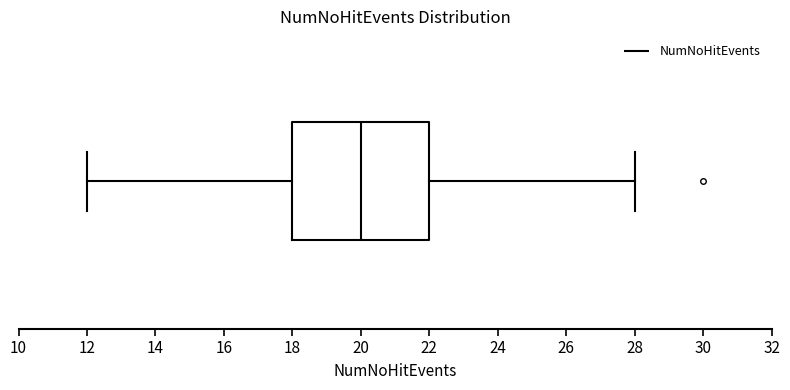

Transcribe this box plot: give where the median line is, the range the box spans, and where the two whiskers end, as read against the x-axis. The values are not printed on the chart, so give them approximately, as read against the axis.

median 20, box 18 to 22, whiskers 12 to 28